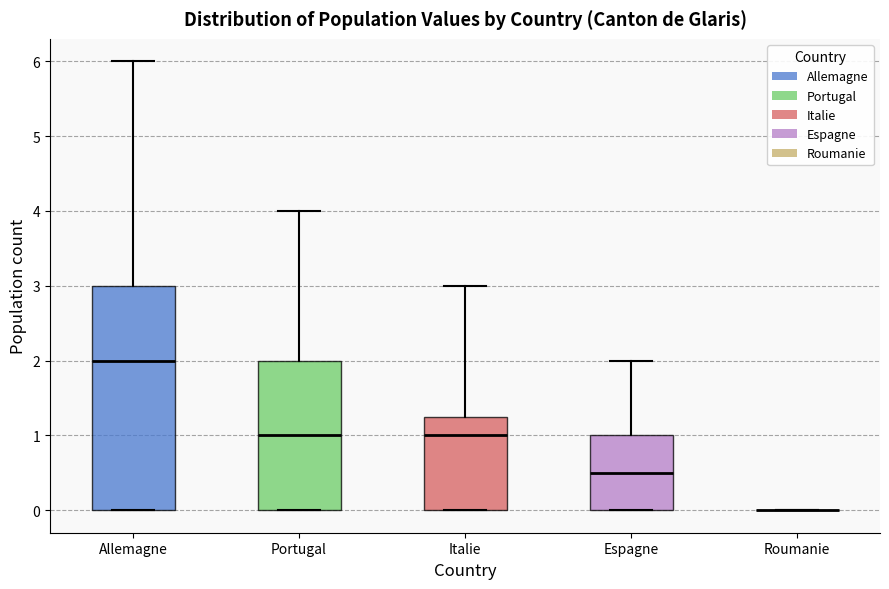

Reading left to right, transcribe this box plot: for each box, give where its median line is, the range the box spans, and where its two whiskers end, as read against the y-axis. The values are not printed on the chart, so give them approximately, as read against the axis.

Allemagne: median 2.0, box 0.0 to 3.0, whiskers 0.0 to 6.0
Portugal: median 1.0, box 0.0 to 2.0, whiskers 0.0 to 4.0
Italie: median 1.0, box 0.0 to 1.3, whiskers 0.0 to 3.0
Espagne: median 0.5, box 0.0 to 1.0, whiskers 0.0 to 2.0
Roumanie: box collapsed to a line at 0.0, whiskers 0.0 to 0.0